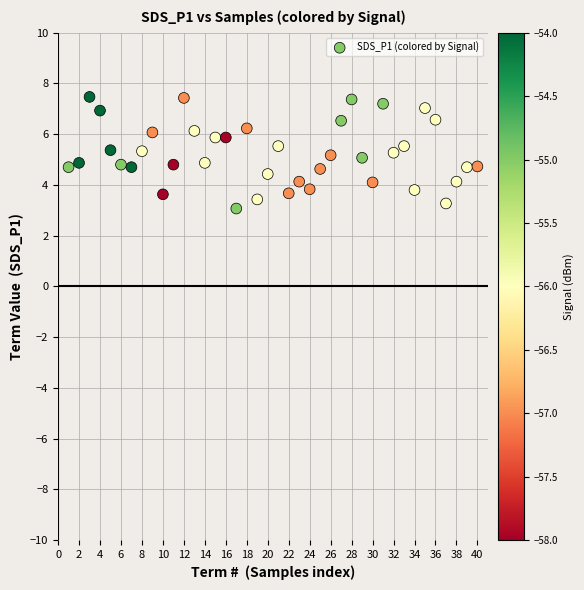

What is the range of X values (max minus min)?

39.0